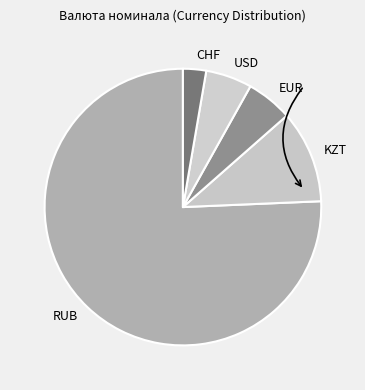

Is it true that RUB is 86% of the pie?

False